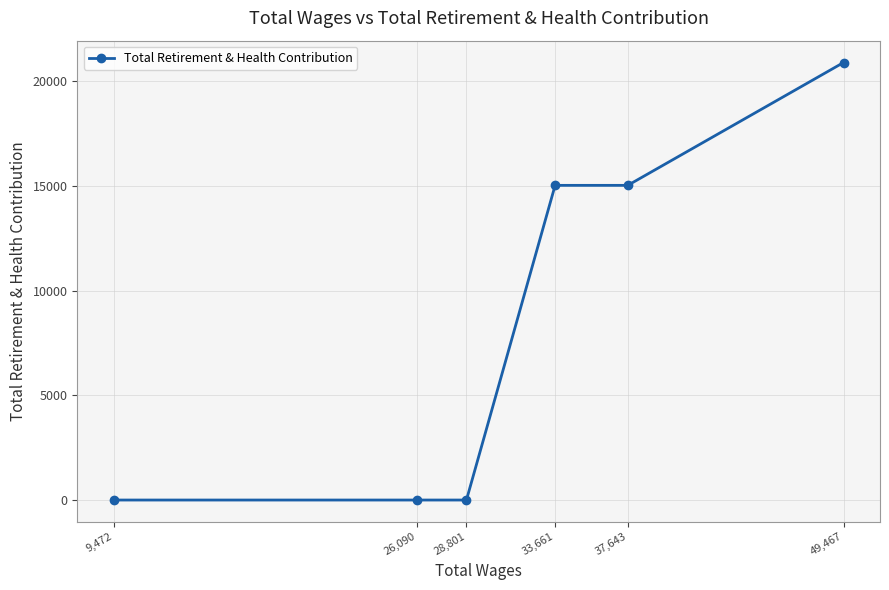

Does the chart display data point markers on the line(s)?

Yes